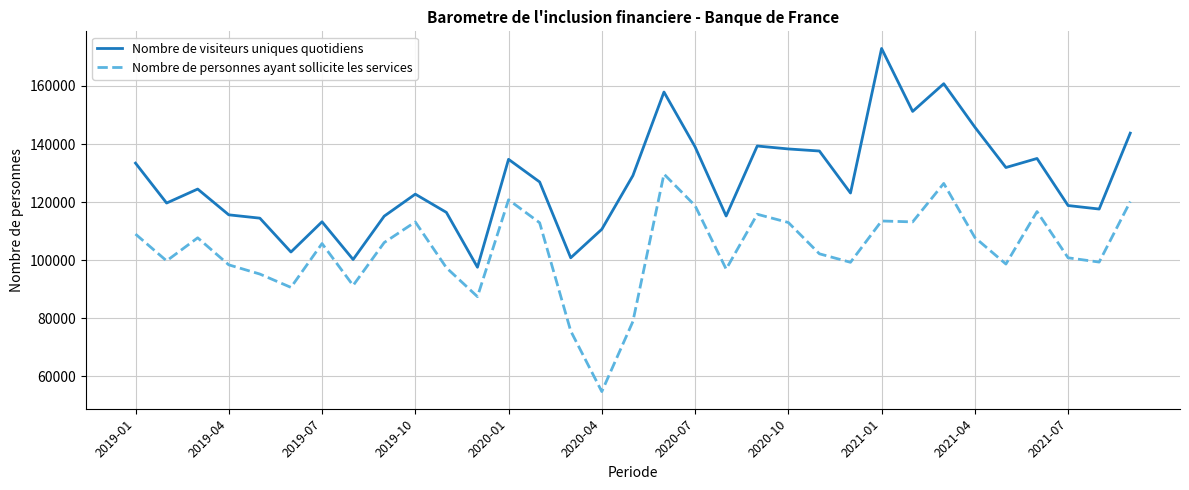

How many lines are shown in the chart?

2